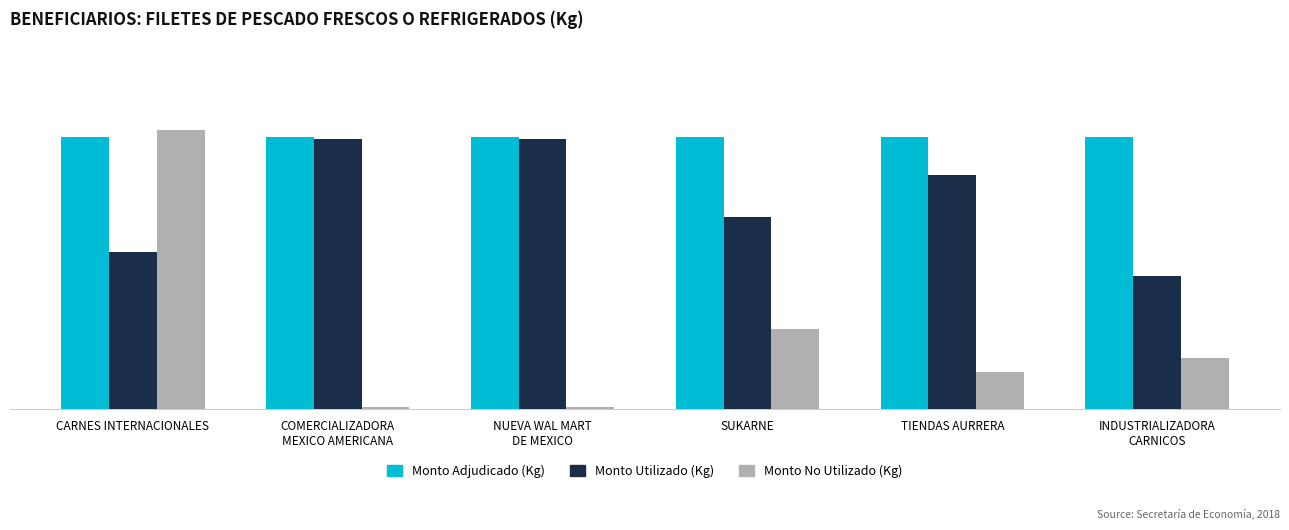

The value of Monto No Utilizado (Kg) at INDUSTRIALIZADORA
CARNICOS is 533170. True or false?

False